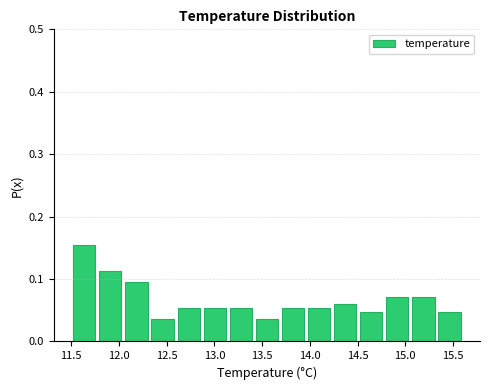

Reading left to right, list every bar in this chart as the range it spans on the x-axis followed by its height. Neither the bar edges nor the heights are printed on the chart, so give them approximately, as read against the axes.

11.50 to 11.75: 0.15
11.75 to 12.05: 0.11
12.05 to 12.30: 0.10
12.30 to 12.60: 0.04
12.60 to 12.85: 0.05
12.85 to 13.15: 0.05
13.15 to 13.40: 0.05
13.40 to 13.70: 0.04
13.70 to 13.95: 0.05
13.95 to 14.25: 0.05
14.25 to 14.50: 0.06
14.50 to 14.80: 0.05
14.80 to 15.05: 0.07
15.05 to 15.35: 0.07
15.35 to 15.60: 0.05